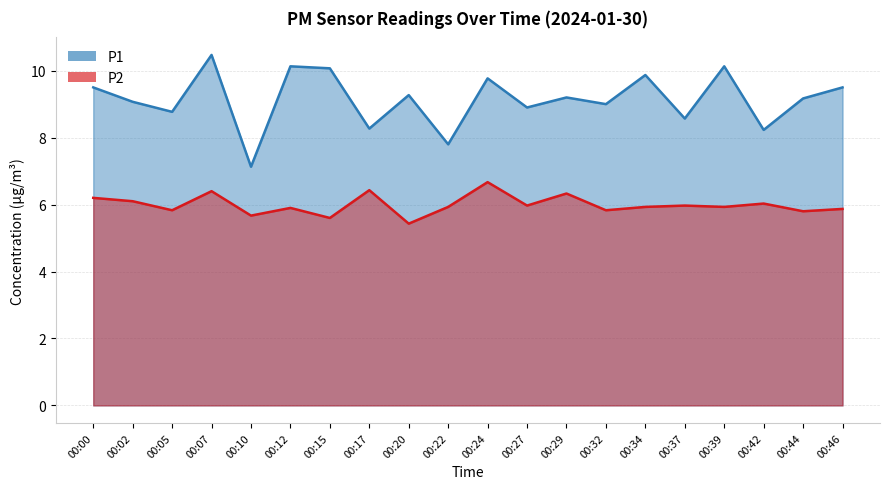

Which has a higher value, 00:20 or 00:46?

00:46